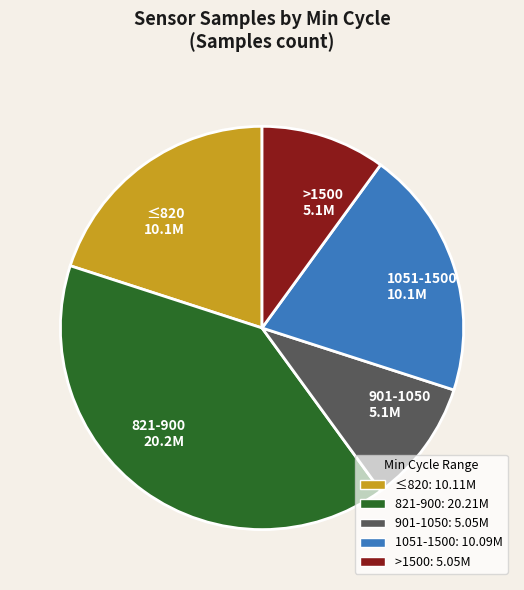

Which category has the biggest portion of the pie?

821-900 20.2M